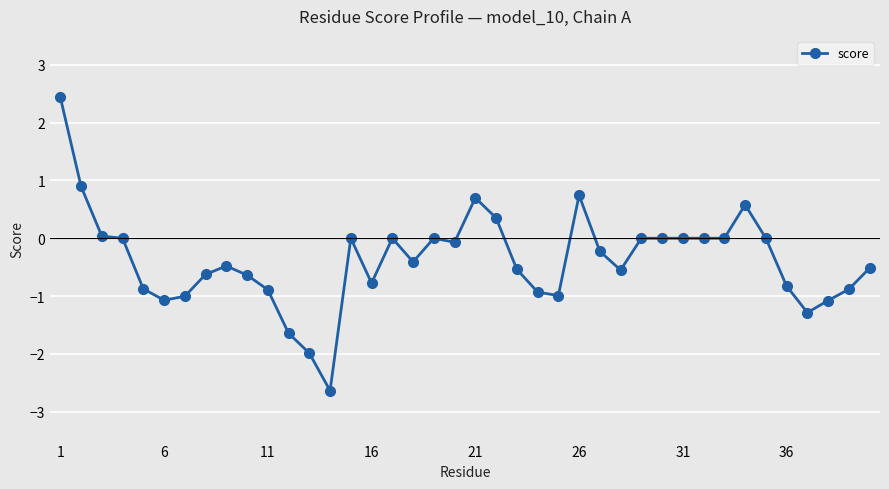

What is the difference between the second highest and minimum values?

3.5